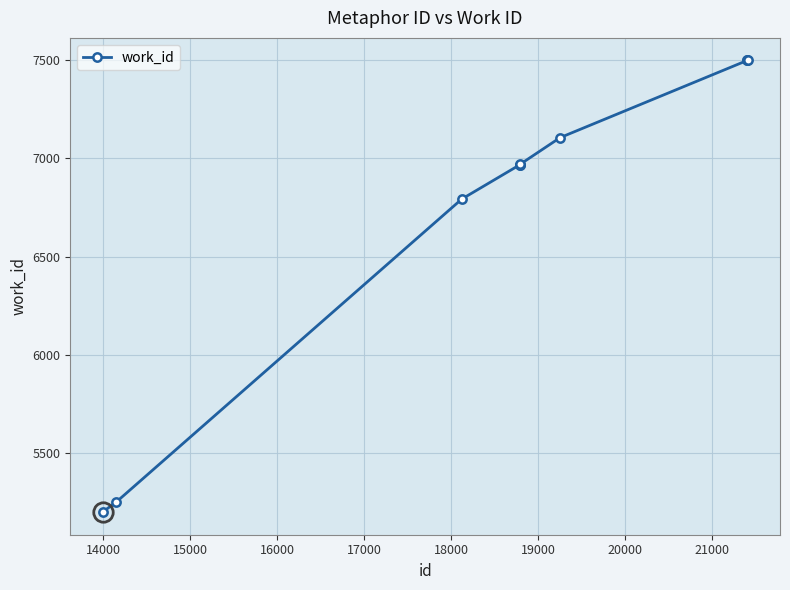

What is the sum of all values?

67753